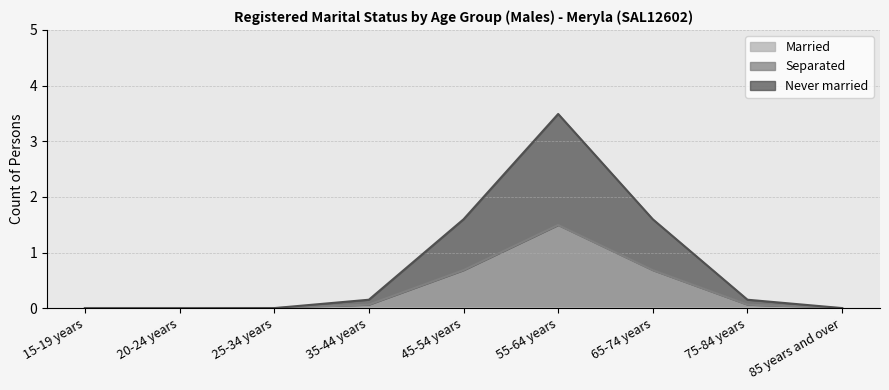

At which category is the sum across all series the highest?

55-64 years